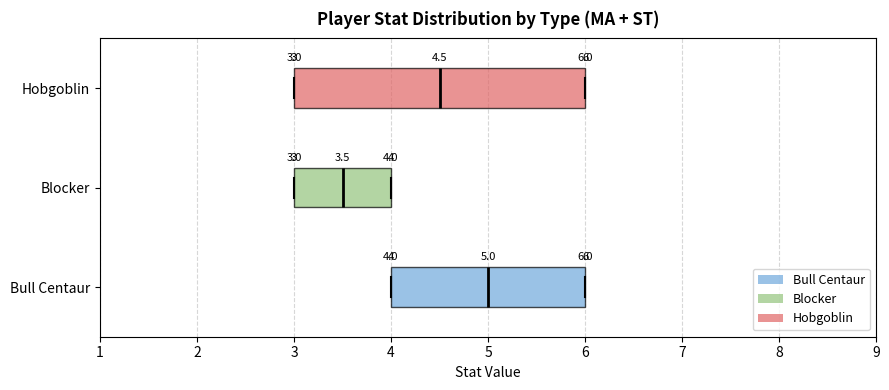

Which box has the furthest to the right median line?

Bull Centaur